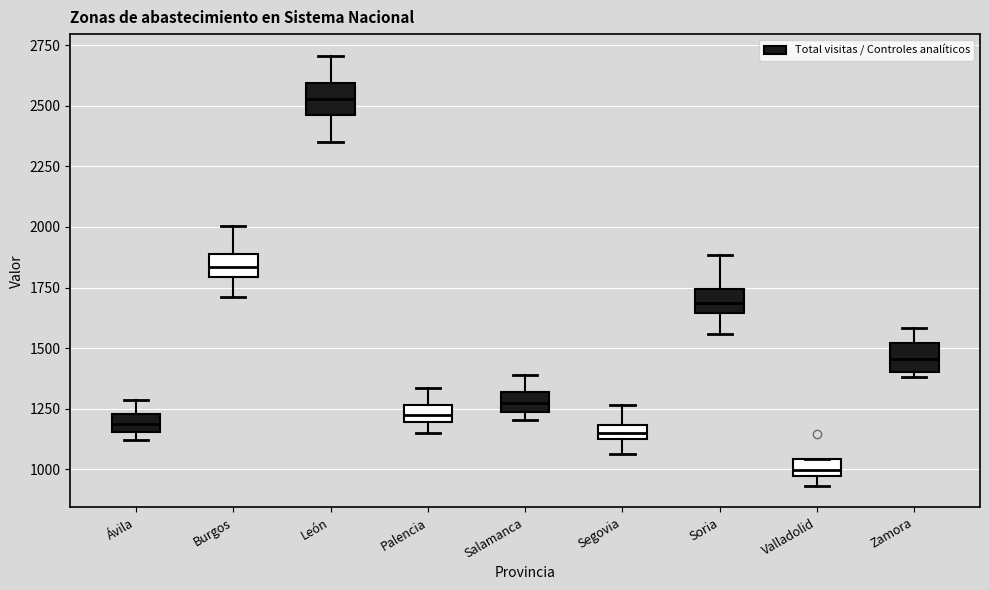

Which box's median line is the highest?

León